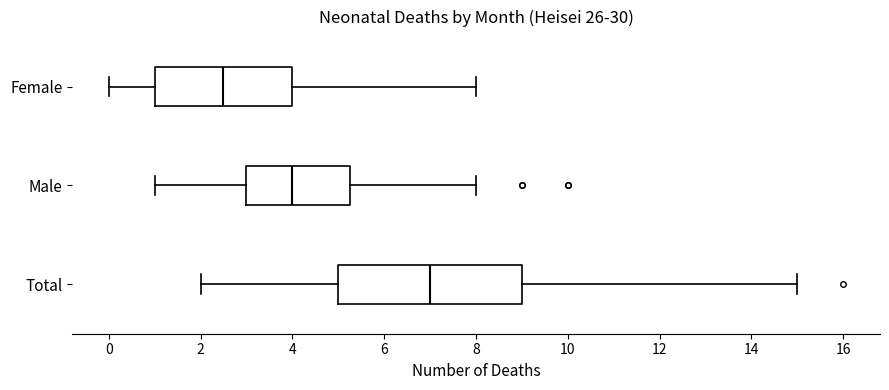

Where does the left whisker of the box for Total end on the x-axis? The values are not printed on the chart, so give them approximately, as read against the axis.

2.0